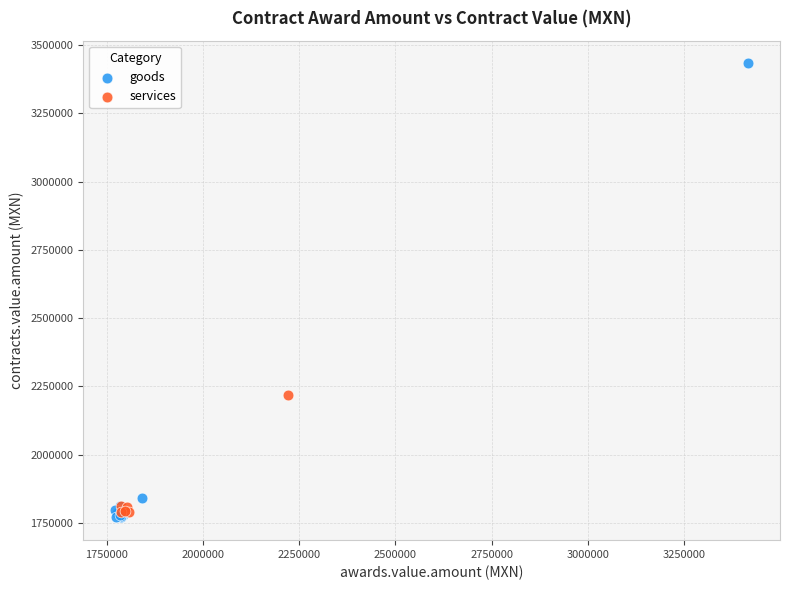

Which series contains the highest Y value?

goods